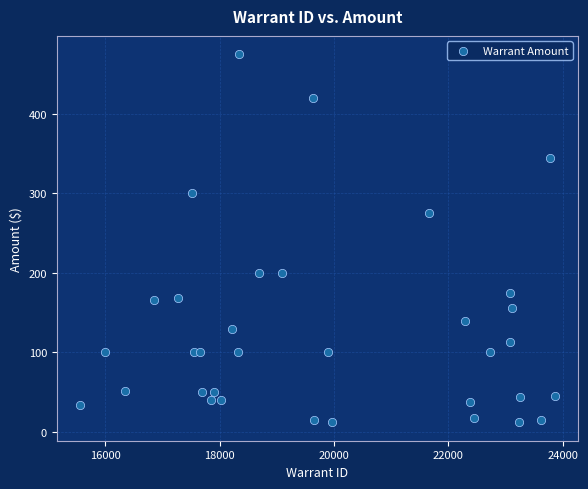

What is the range of X values (max minus min)?

8286.0